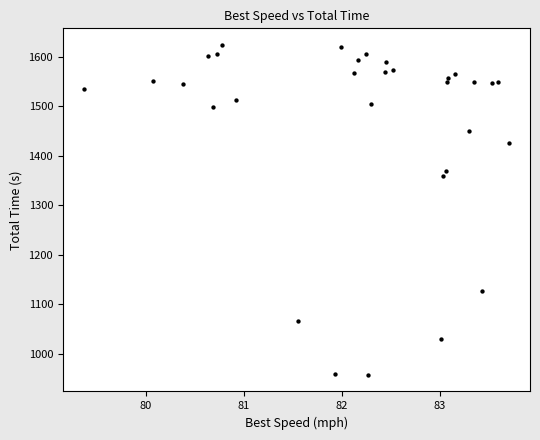

What Y value in the scatter plot is closest to 1290?

1359.7